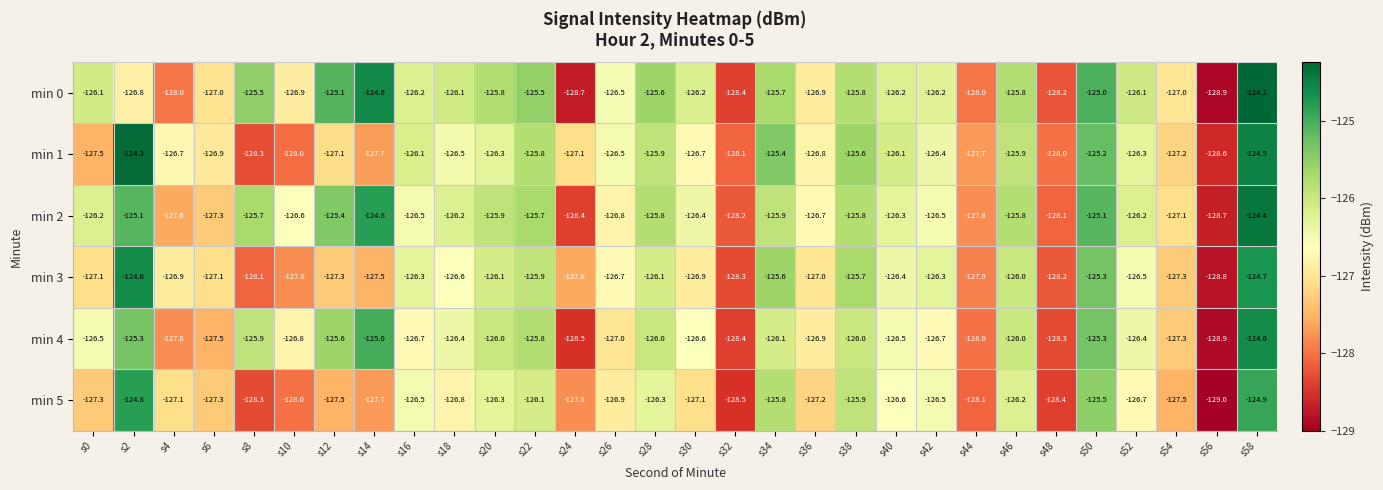

The min 1 series shows -128.0 at s48. True or false?

True